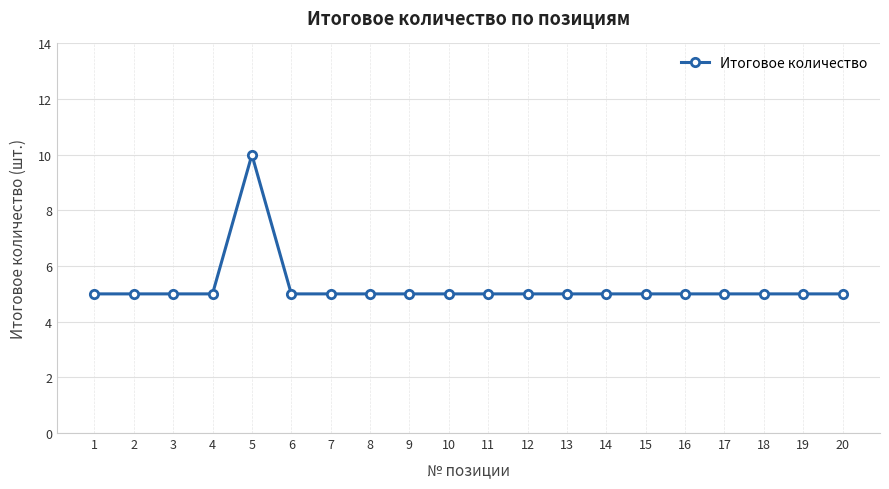

What is the approximate value at 16?

5